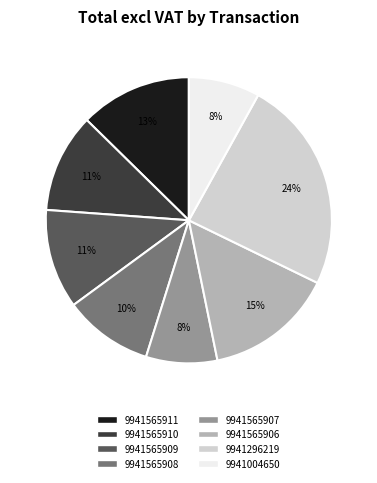

To the nearest percent, what percentage of the pie is 9941565910?

11%